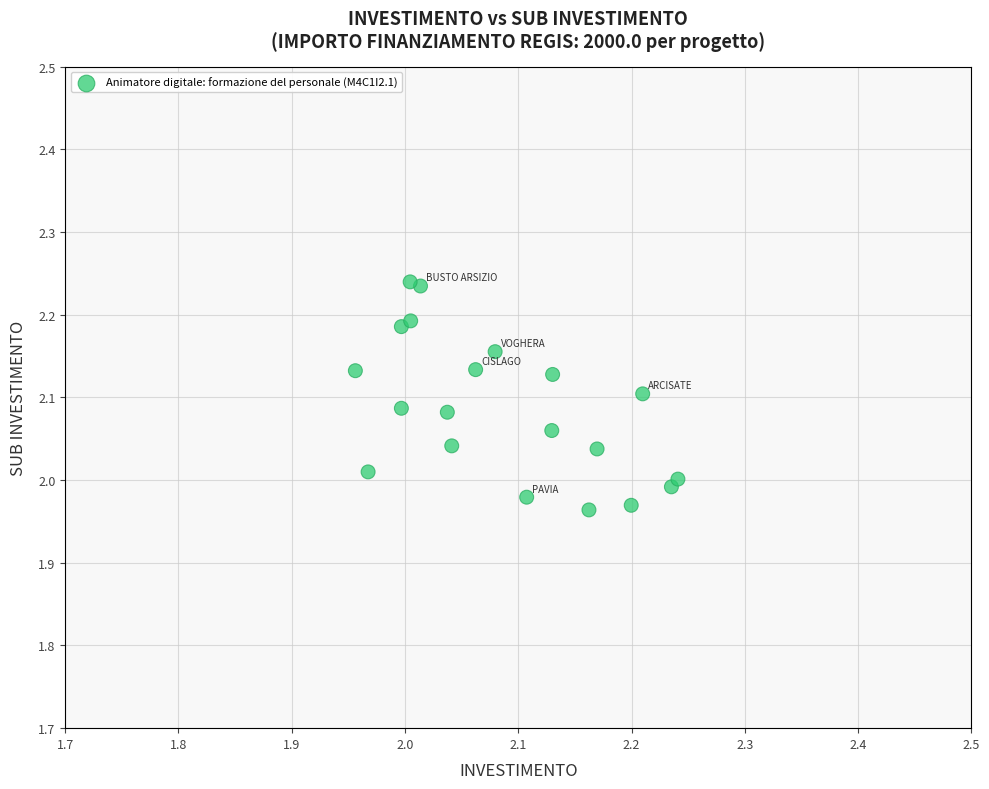

What is the range of X values (max minus min)?

0.3